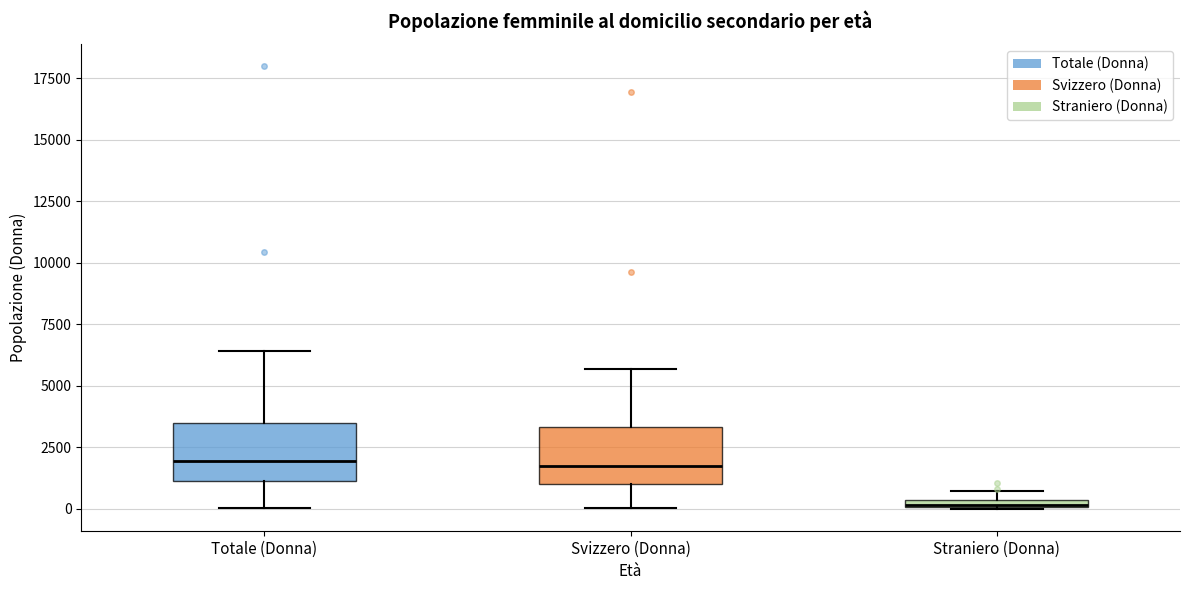

Where is the lower edge of the box for Straniero (Donna) on the y-axis? The values are not printed on the chart, so give them approximately, as read against the axis.

0